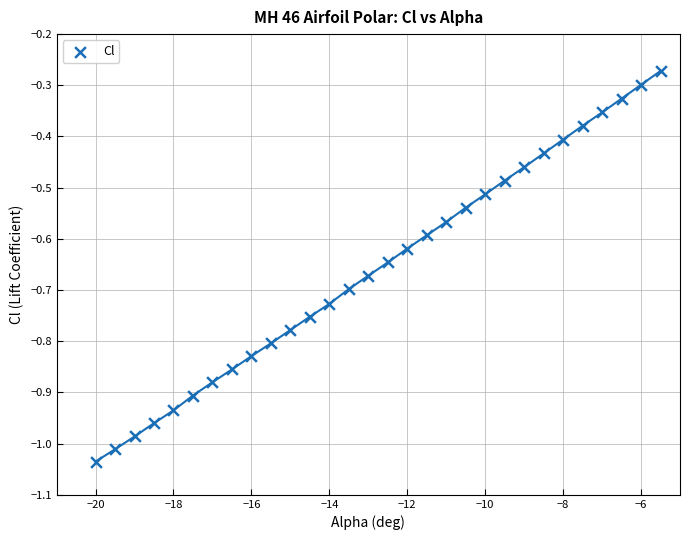

What is the range of X values (max minus min)?

14.5